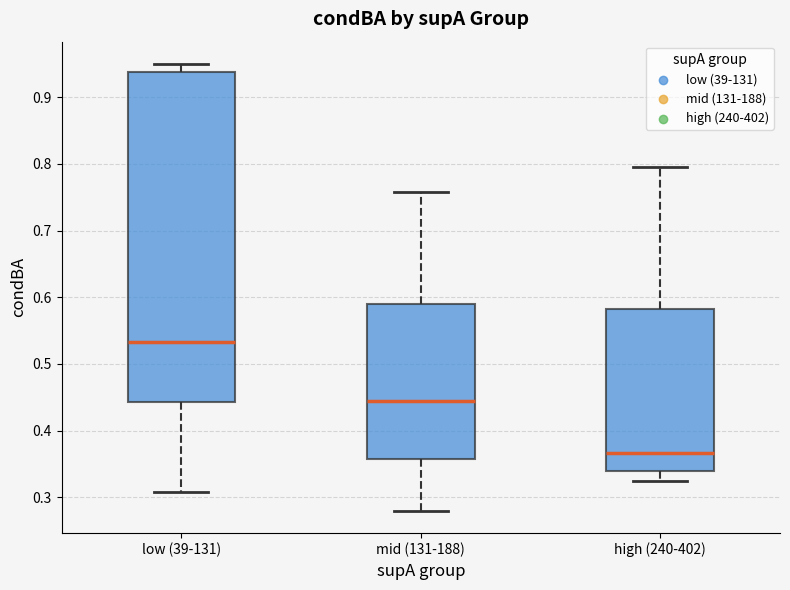

Comparing the boxes themselves (not the whiskers), which one is the tallest?

low (39-131)